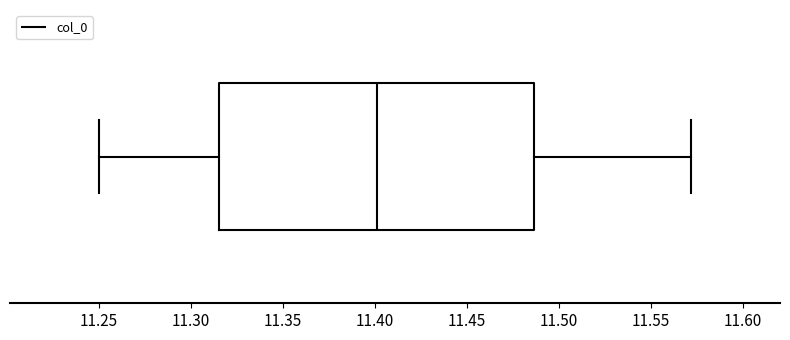

Read this box plot against the x-axis: the position of the median line, the range covered by the box, and the ends of both whiskers. The values are not printed on the chart, so give them approximately, as read against the axis.

median 11.400, box 11.315 to 11.485, whiskers 11.250 to 11.570